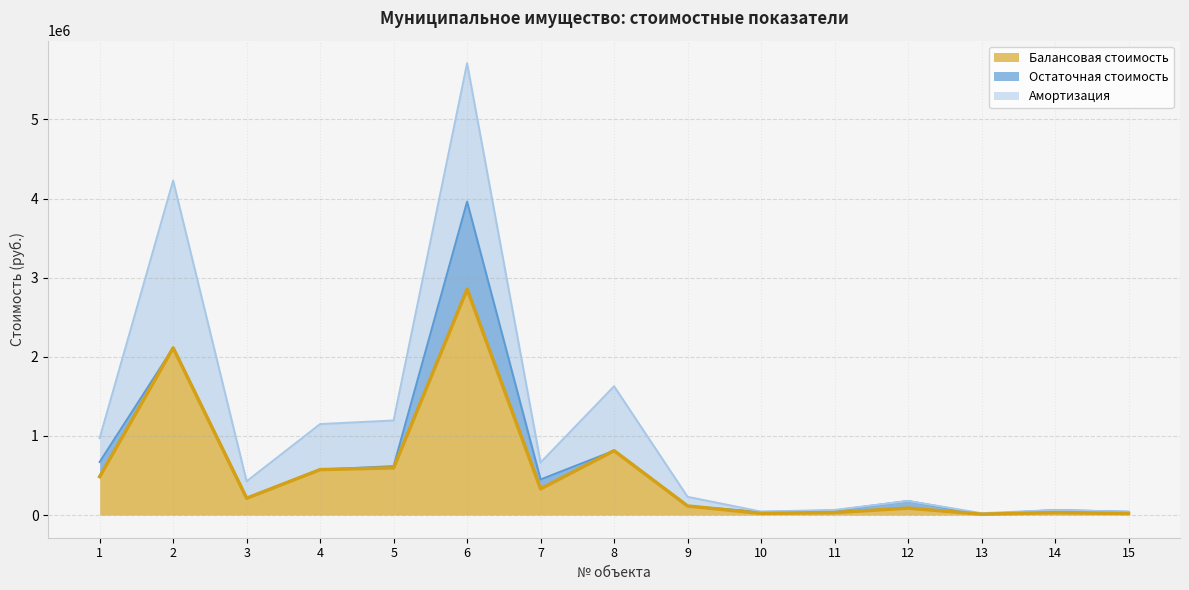

Does the chart have visible grid lines?

Yes